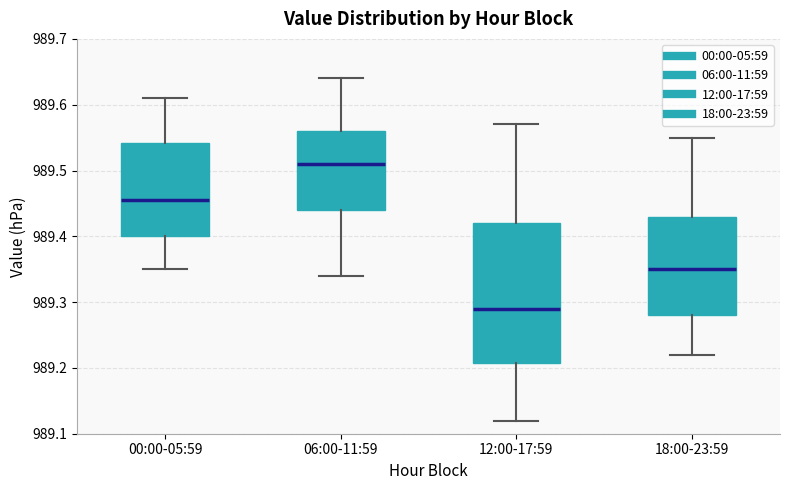

Where does the lower whisker of the box for 12:00-17:59 end on the y-axis? The values are not printed on the chart, so give them approximately, as read against the axis.

989.12